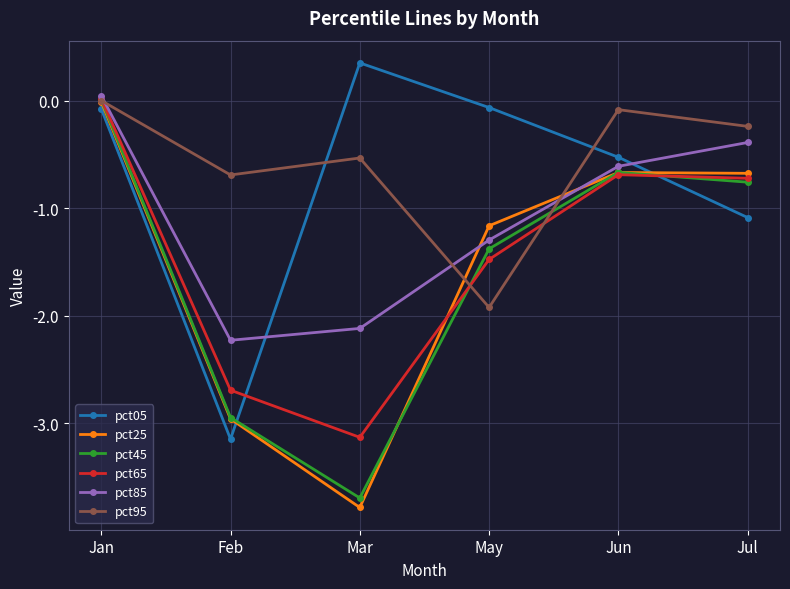

Is the value of pct45 at Jul greater than the value of pct95 at May?

Yes